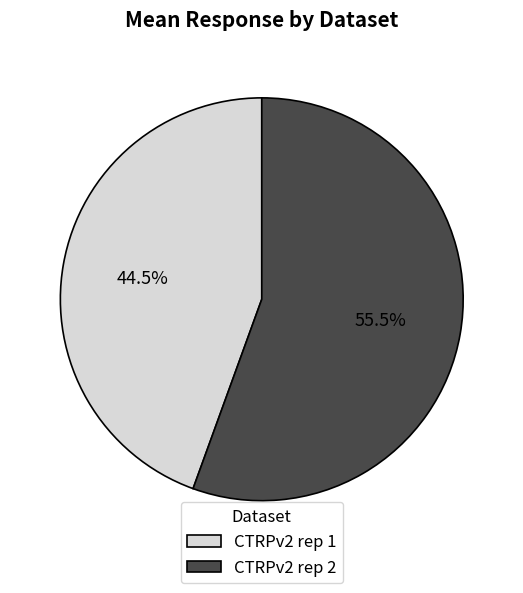

What portion of the pie excludes CTRPv2 rep 2?

44.5%